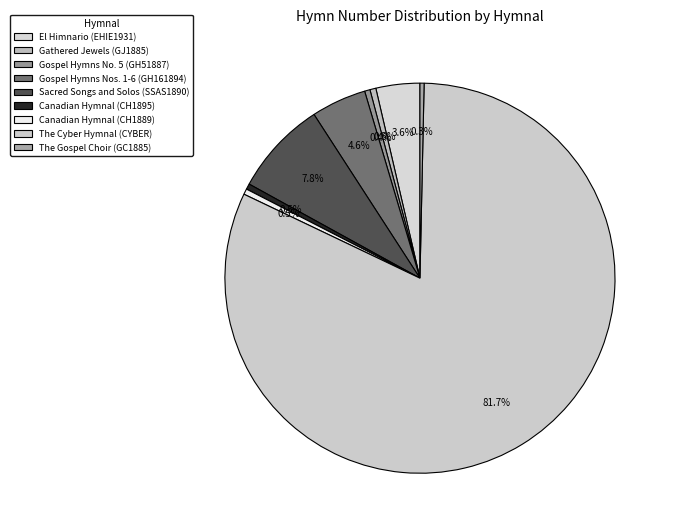

Which slice is the smallest?

The Gospel Choir (GC1885)